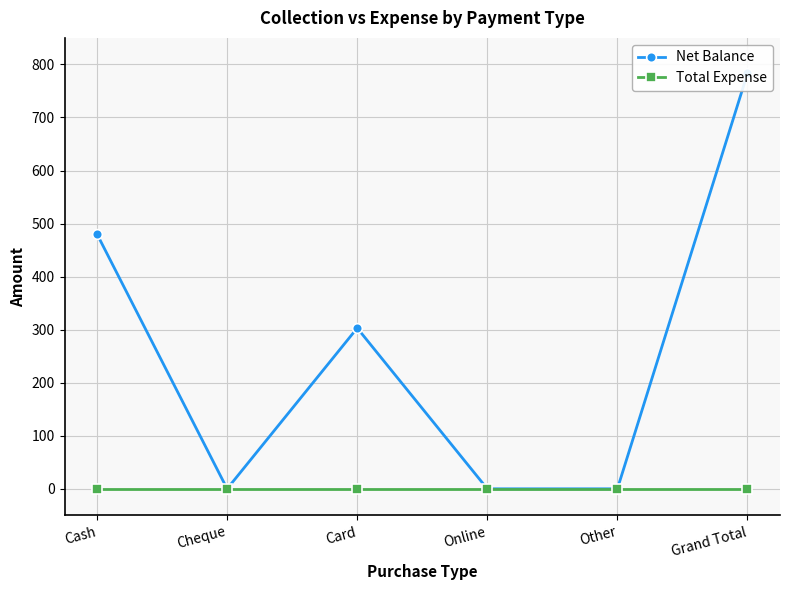

Does the chart have visible grid lines?

Yes